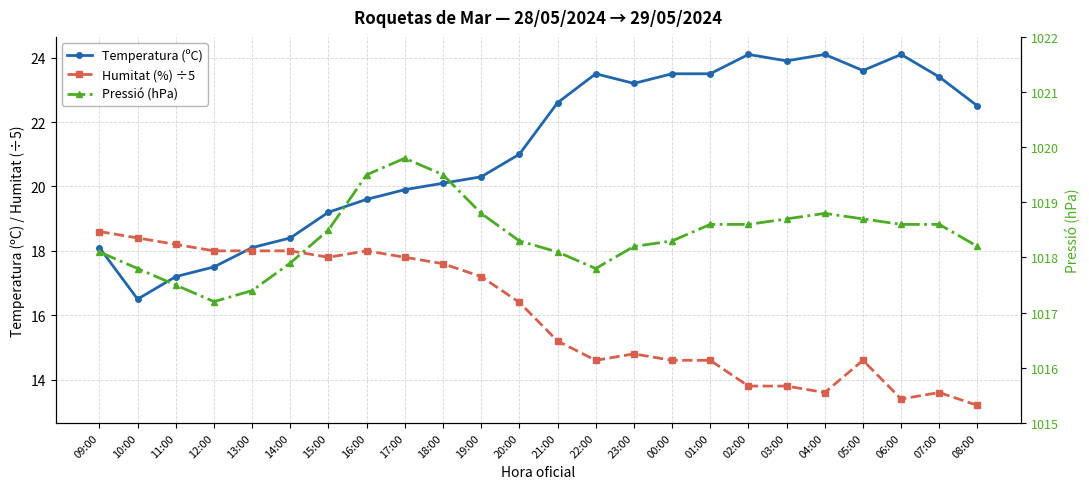

How many values in the Humitat (%) ÷5 series are below 16?

12